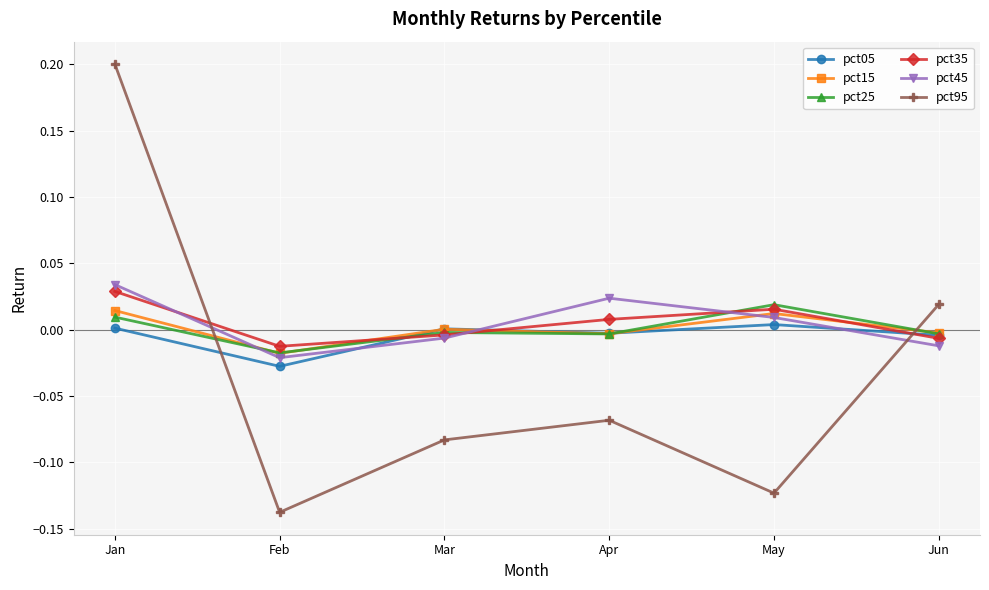

How many values in pct25 are below zero?

4